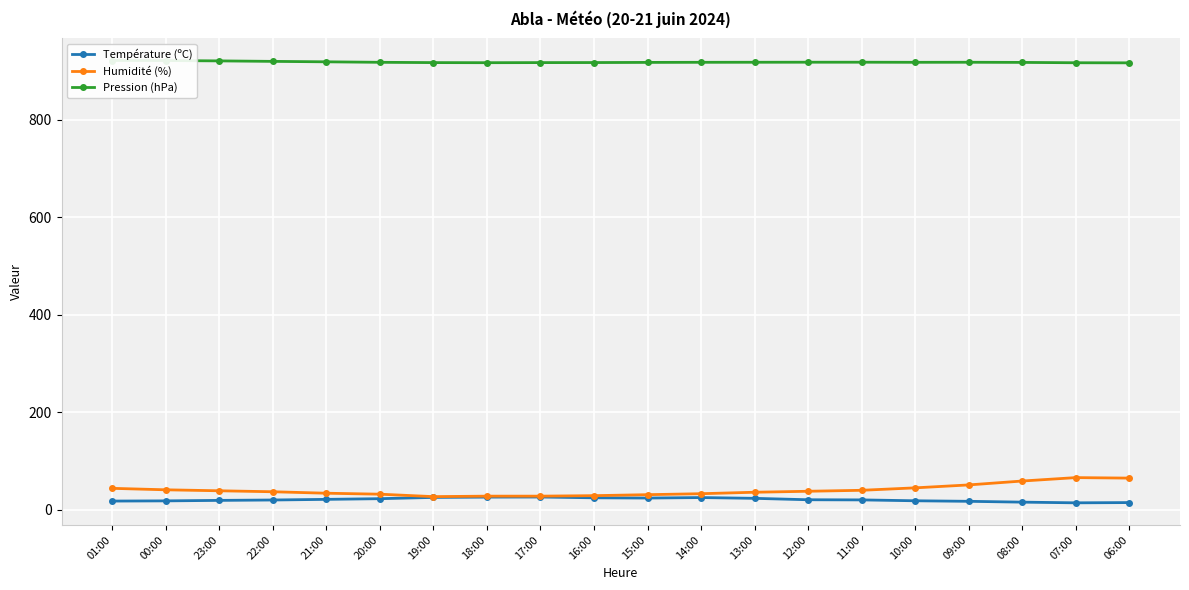

Between 01:00 and 12:00, which is larger?

12:00